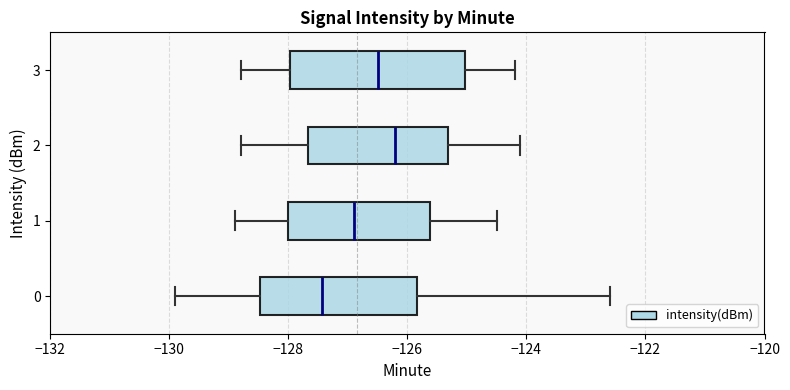

Where is the left edge of the box at y = 2 on the x-axis? The values are not printed on the chart, so give them approximately, as read against the axis.

-127.6